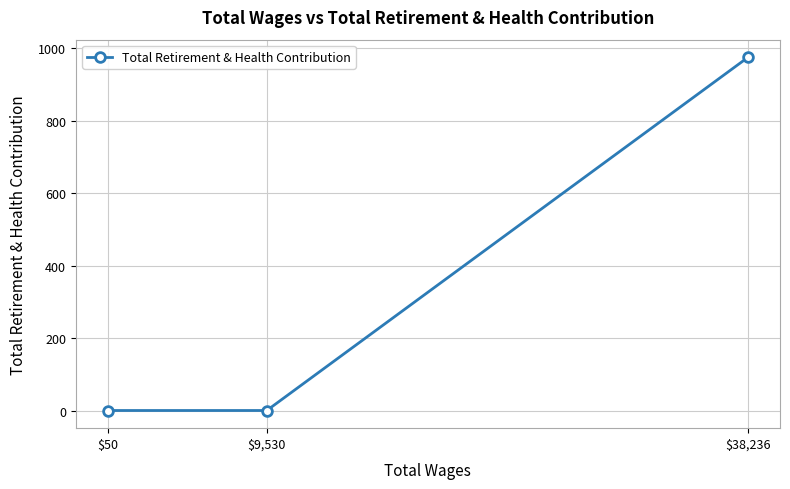

What is the label of the 1st point from the left?

$50